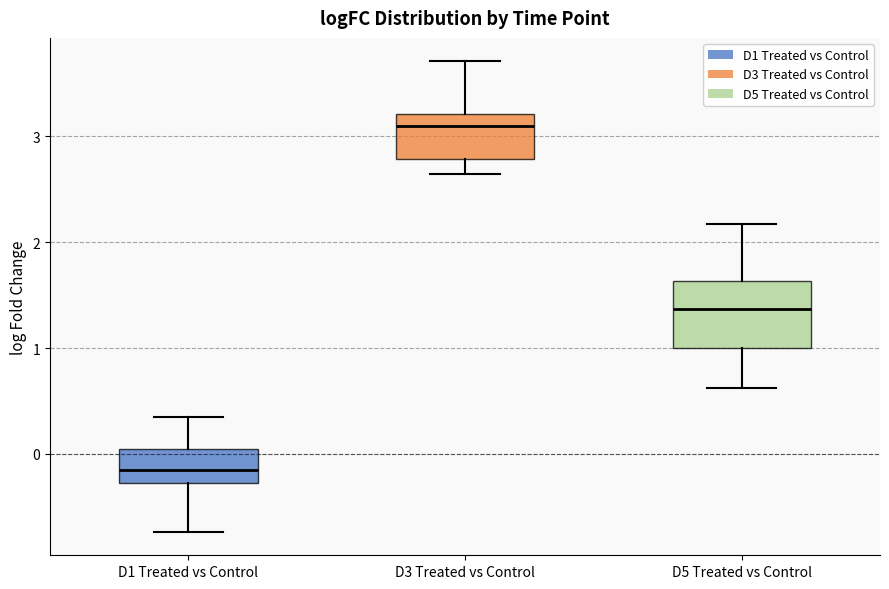

Comparing the boxes themselves (not the whiskers), which one is the tallest?

D5 Treated vs Control